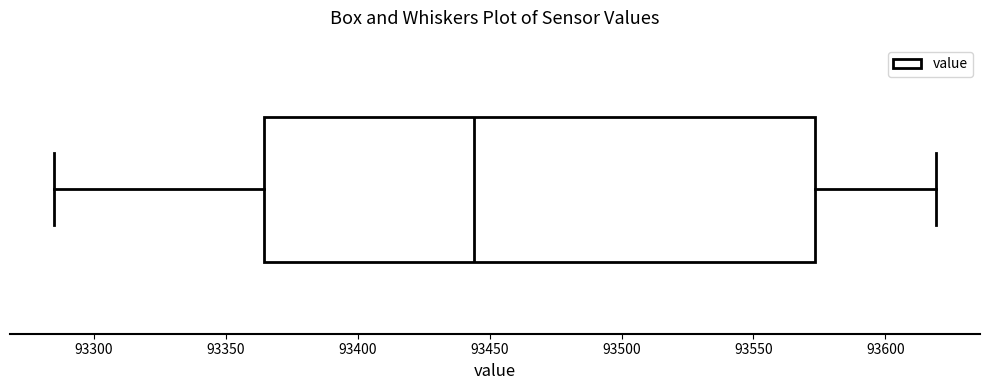

Where does the median line of the box sit on the x-axis? The values are not printed on the chart, so give them approximately, as read against the axis.

93445